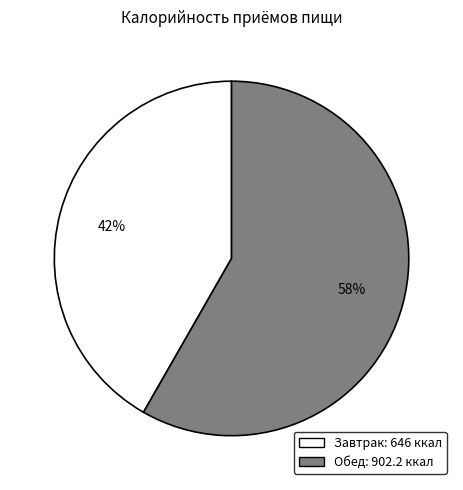

True or false: Обед accounts for 58% of the total.

True